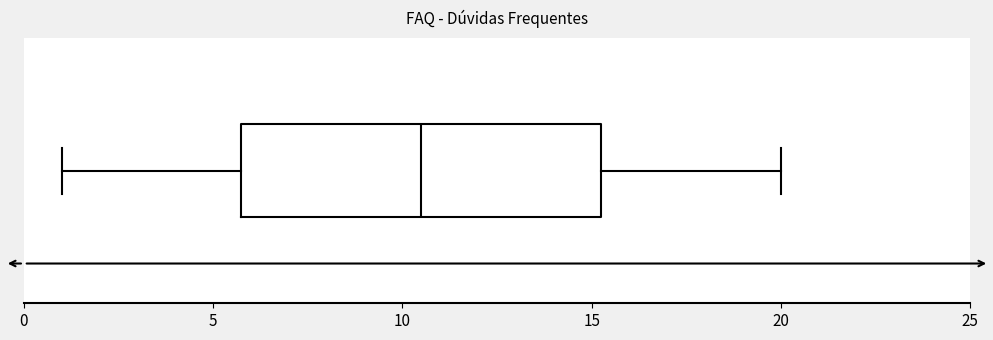

Read this box plot against the x-axis: the position of the median line, the range covered by the box, and the ends of both whiskers. The values are not printed on the chart, so give them approximately, as read against the axis.

median 10.5, box 6.0 to 15.5, whiskers 1.0 to 20.0